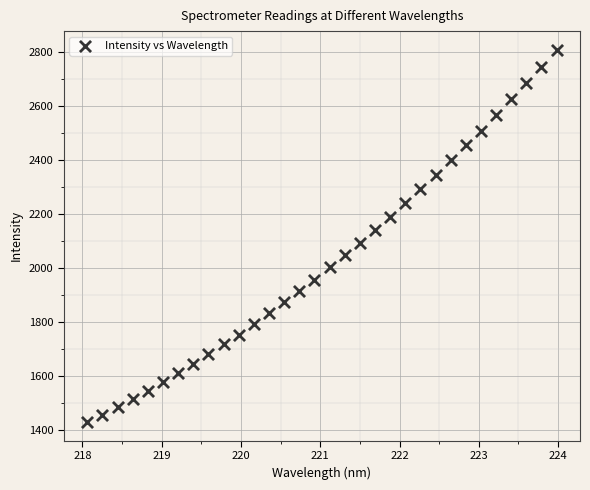

What is the range of X values (max minus min)?

5.9